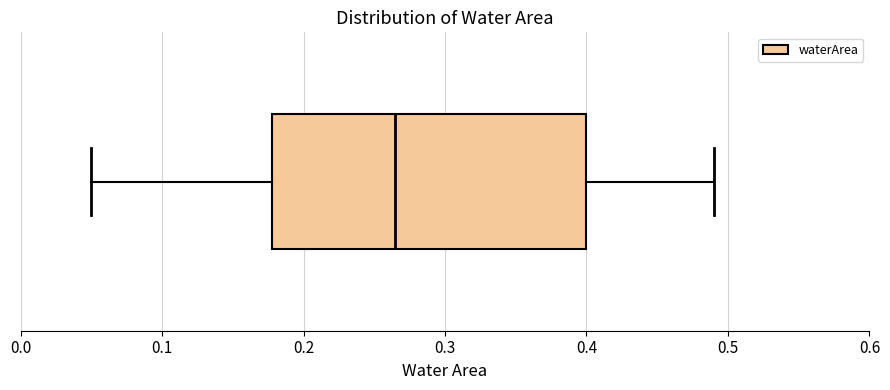

Transcribe this box plot: give where the median line is, the range the box spans, and where the two whiskers end, as read against the x-axis. The values are not printed on the chart, so give them approximately, as read against the axis.

median 0.27, box 0.18 to 0.40, whiskers 0.05 to 0.49